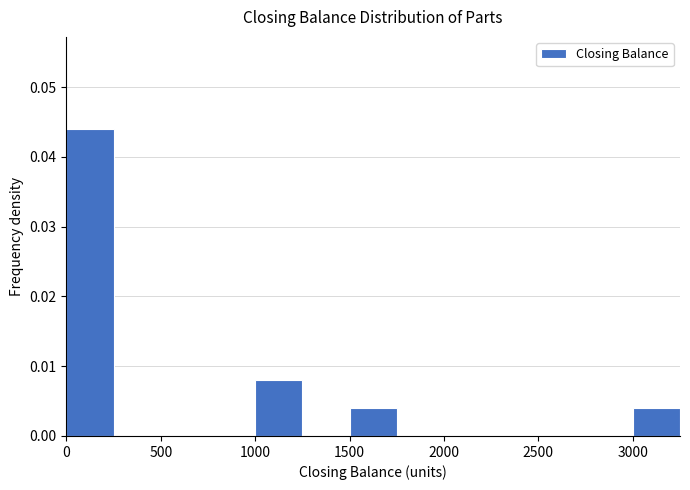

How tall is the bar that spans 3000 to 3250 on the x-axis? The values are not printed on the chart, so give them approximately, as read against the axis.

0.004